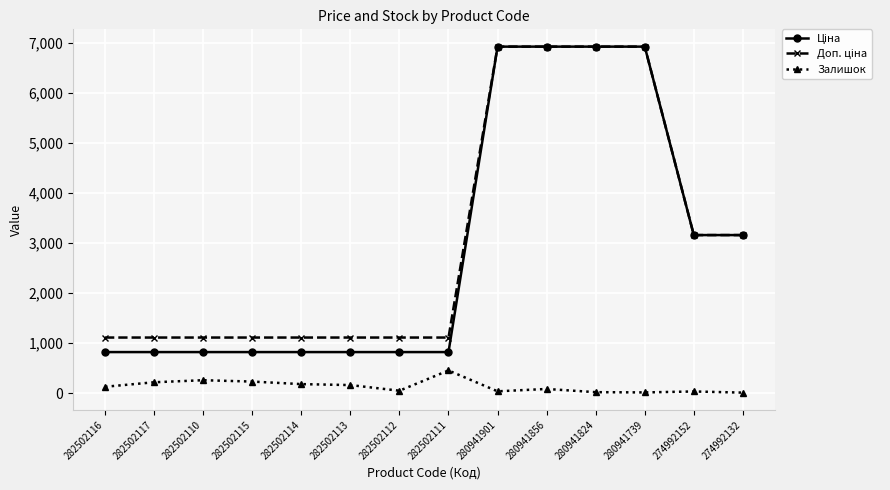

What is the total value across all series at 282502114?

2105.7